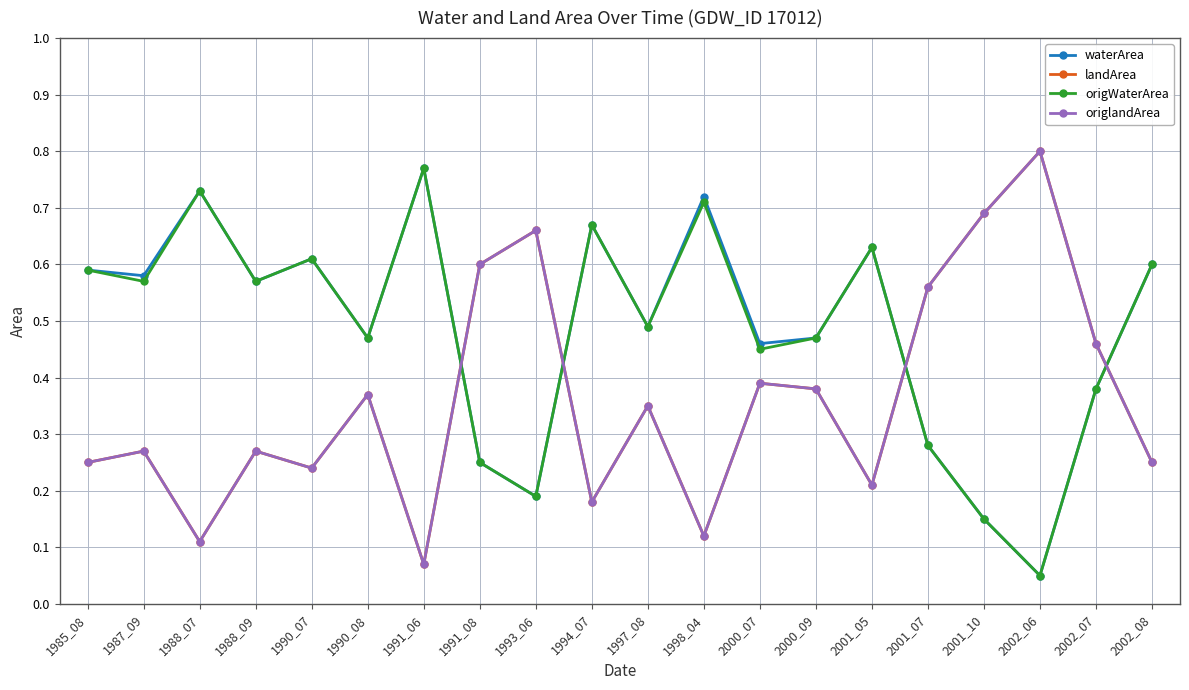

Reading left to right, what are all the values shown in this chart?

waterArea: 1985_08=0.6	1987_09=0.6	1988_07=0.7	1988_09=0.6	1990_07=0.6	1990_08=0.5	1991_06=0.8	1991_08=0.2	1993_06=0.2	1994_07=0.7	1997_08=0.5	1998_04=0.7	2000_07=0.5	2000_09=0.5	2001_05=0.6	2001_07=0.3	2001_10=0.1	2002_06=0.1	2002_07=0.4	2002_08=0.6
landArea: 1985_08=0.2	1987_09=0.3	1988_07=0.1	1988_09=0.3	1990_07=0.2	1990_08=0.4	1991_06=0.1	1991_08=0.6	1993_06=0.7	1994_07=0.2	1997_08=0.3	1998_04=0.1	2000_07=0.4	2000_09=0.4	2001_05=0.2	2001_07=0.6	2001_10=0.7	2002_06=0.8	2002_07=0.5	2002_08=0.2
origWaterArea: 1985_08=0.6	1987_09=0.6	1988_07=0.7	1988_09=0.6	1990_07=0.6	1990_08=0.5	1991_06=0.8	1991_08=0.2	1993_06=0.2	1994_07=0.7	1997_08=0.5	1998_04=0.7	2000_07=0.5	2000_09=0.5	2001_05=0.6	2001_07=0.3	2001_10=0.1	2002_06=0.1	2002_07=0.4	2002_08=0.6
origlandArea: 1985_08=0.2	1987_09=0.3	1988_07=0.1	1988_09=0.3	1990_07=0.2	1990_08=0.4	1991_06=0.1	1991_08=0.6	1993_06=0.7	1994_07=0.2	1997_08=0.3	1998_04=0.1	2000_07=0.4	2000_09=0.4	2001_05=0.2	2001_07=0.6	2001_10=0.7	2002_06=0.8	2002_07=0.5	2002_08=0.2